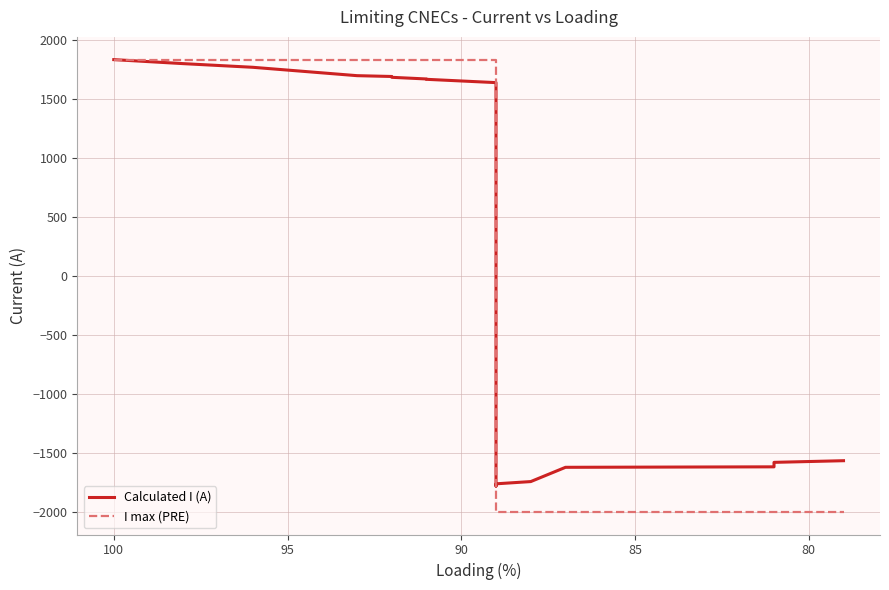

What is the maximum value shown in the chart?

1836